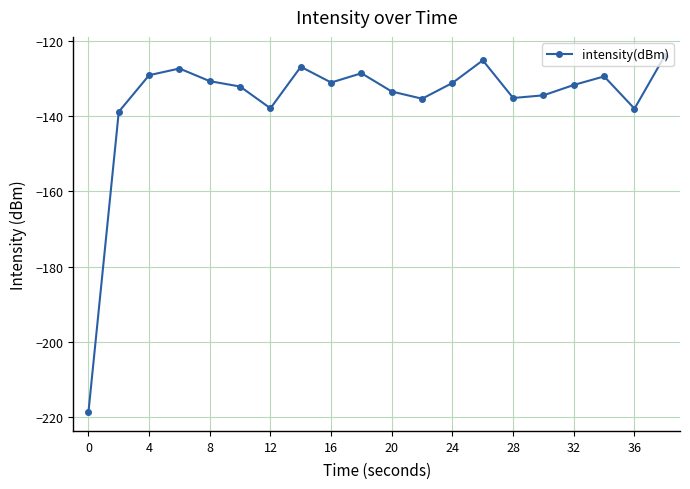

What is the average value?

-135.9